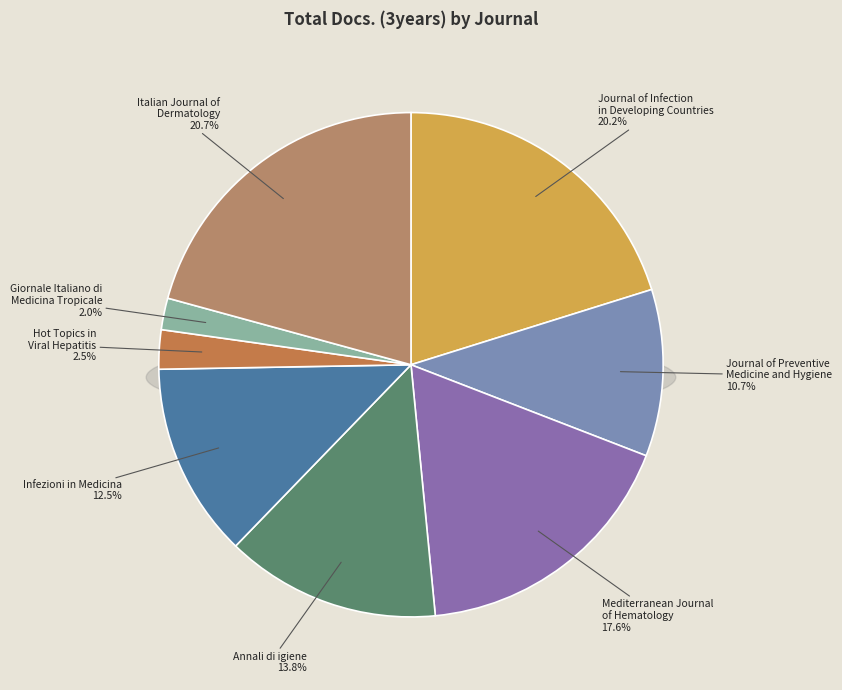

To the nearest percent, what is the difference between the largest and smallest slice percentages?

19%